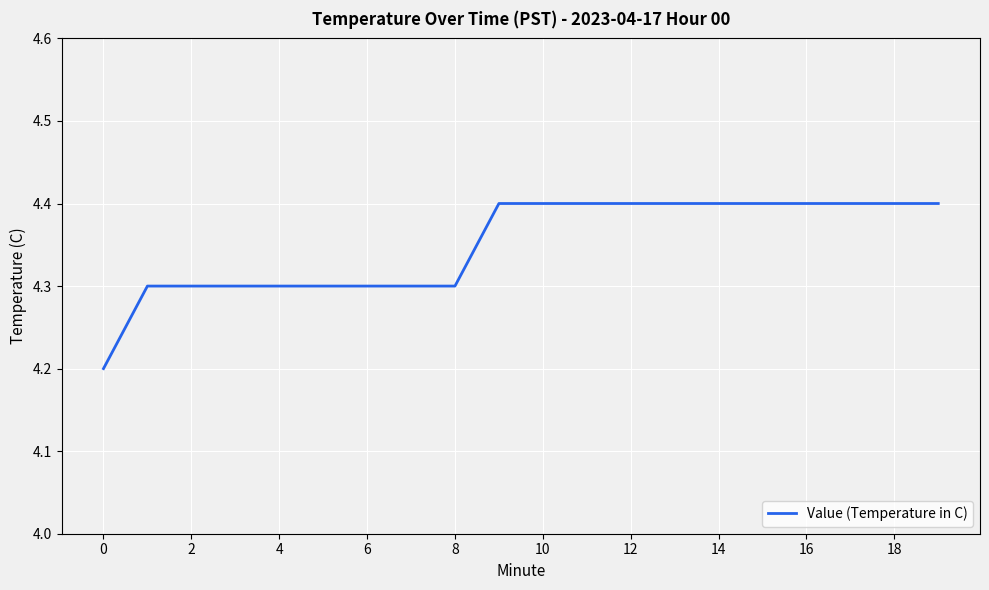

What is the smallest value displayed?

4.2